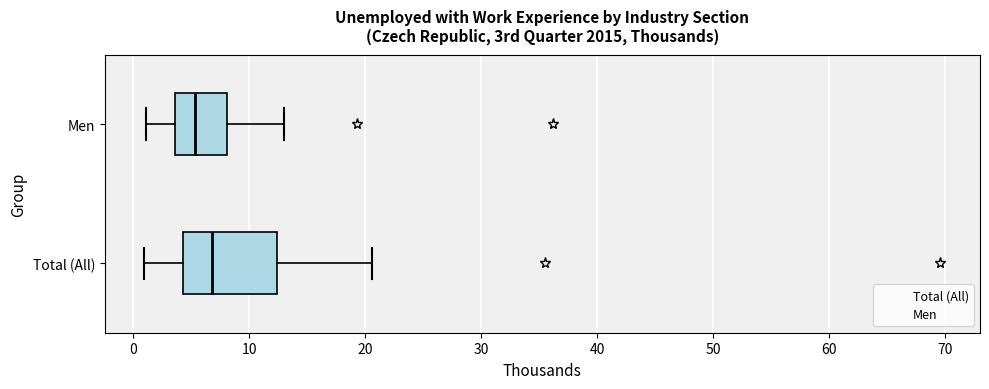

Which box's median line is the furthest to the left?

Men